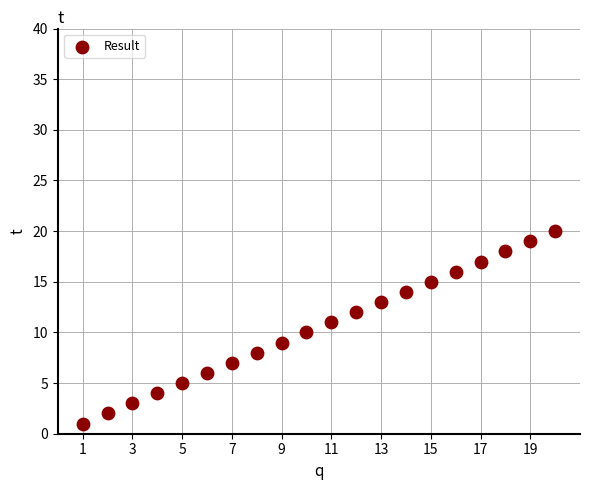

What is the range of X values (max minus min)?

19